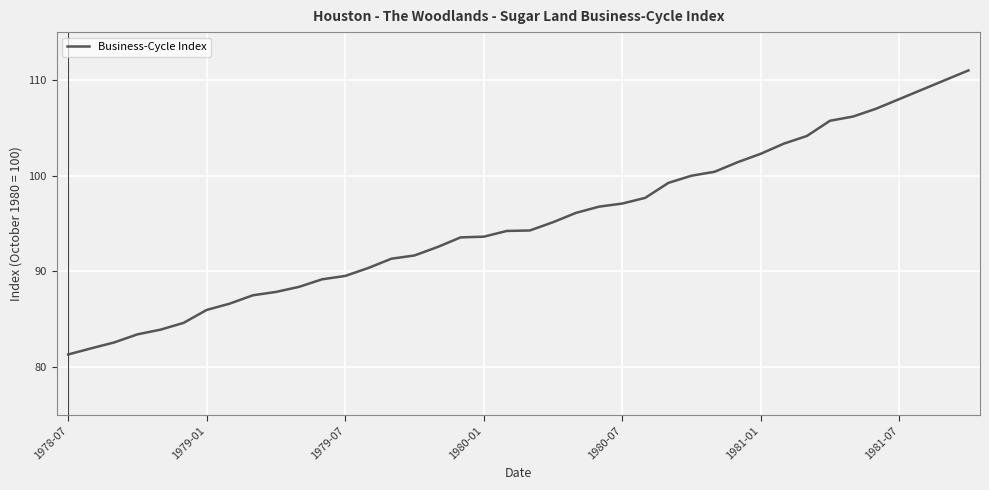

What is the difference between the maximum and minimum values?

29.7